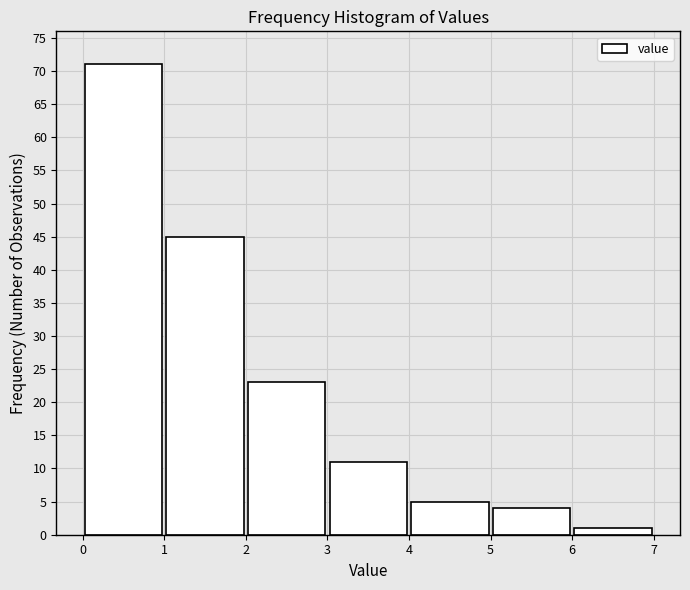

Reading left to right, transcribe this chart: for each bar, give the range it covers on the x-axis and its height. The values are not printed on the chart, so give them approximately, as read against the axis.

0 to 1: 71
1 to 2: 45
2 to 3: 23
3 to 4: 11
4 to 5: 5
5 to 6: 4
6 to 7: 1